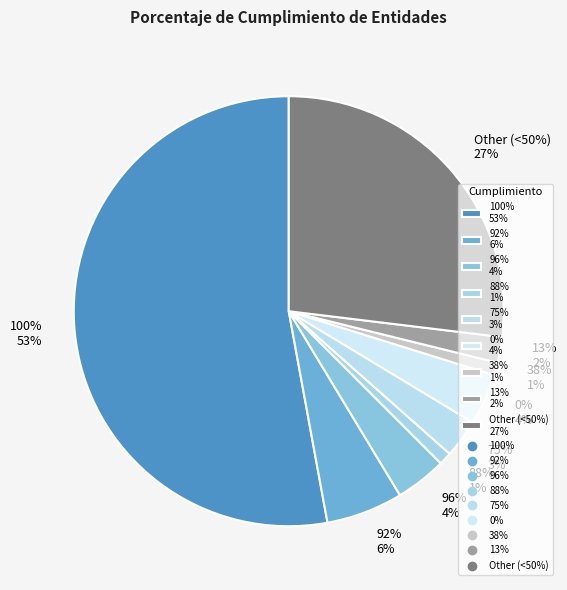

Is it true that 0% is 17% of the pie?

False